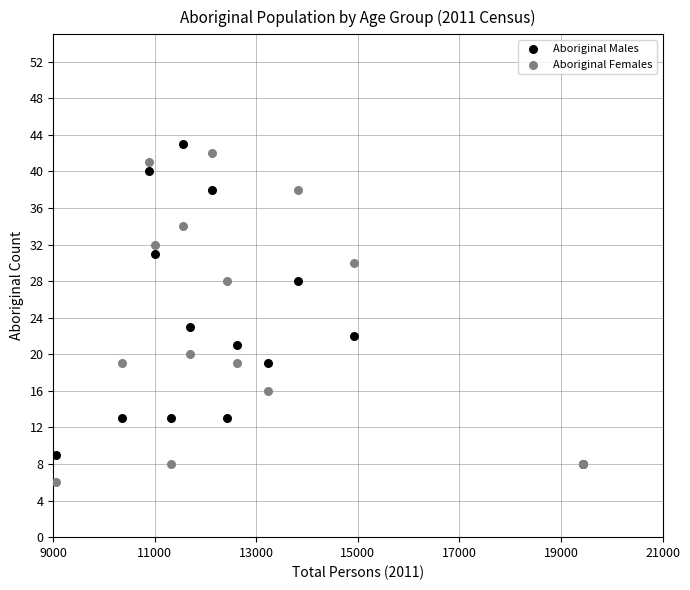

What are all the series names shown in the legend?

Aboriginal Males, Aboriginal Females